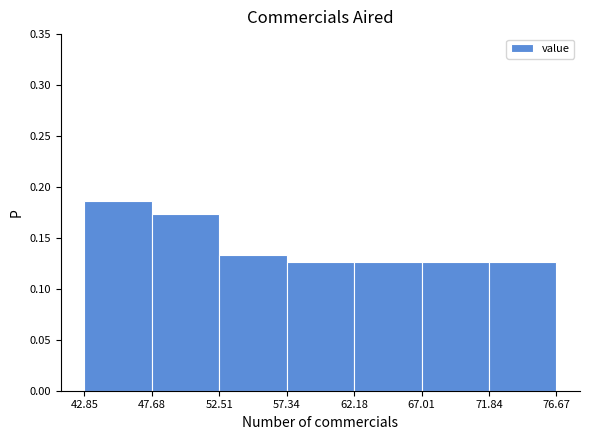

Reading left to right, list every bar in this chart as the range it spans on the x-axis followed by its height. The values are not printed on the chart, so give them approximately, as read against the axis.

42.85 to 47.68: 0.185
47.68 to 52.51: 0.175
52.51 to 57.34: 0.135
57.34 to 62.18: 0.125
62.18 to 67.01: 0.125
67.01 to 71.84: 0.125
71.84 to 76.67: 0.125